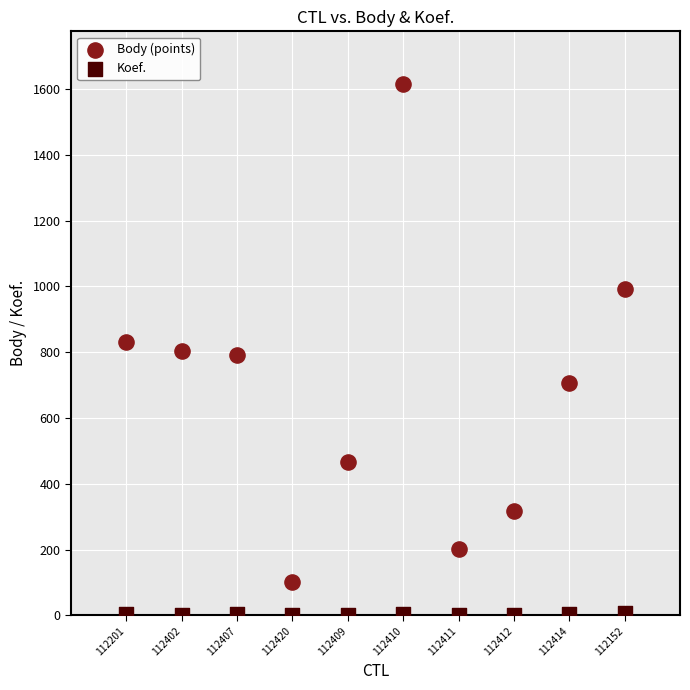

In the Body (points) series, what Y value is closest to 857?

831